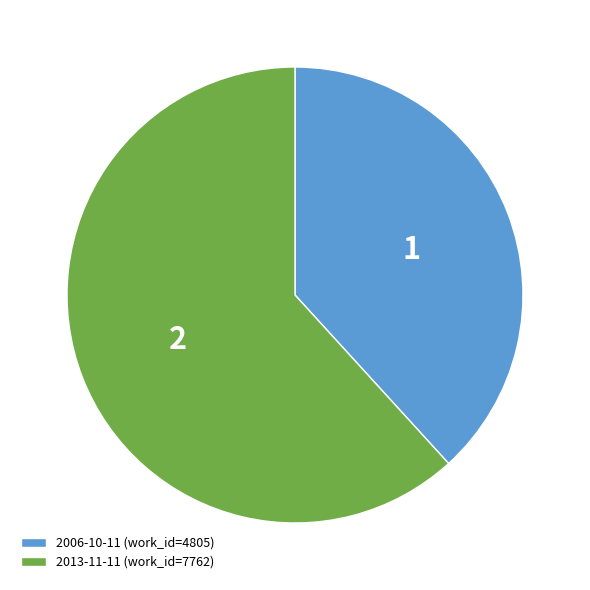

Combined, do 2006-10-11 (work_id=4805) and 2013-11-11 (work_id=7762) account for over 50%?

Yes